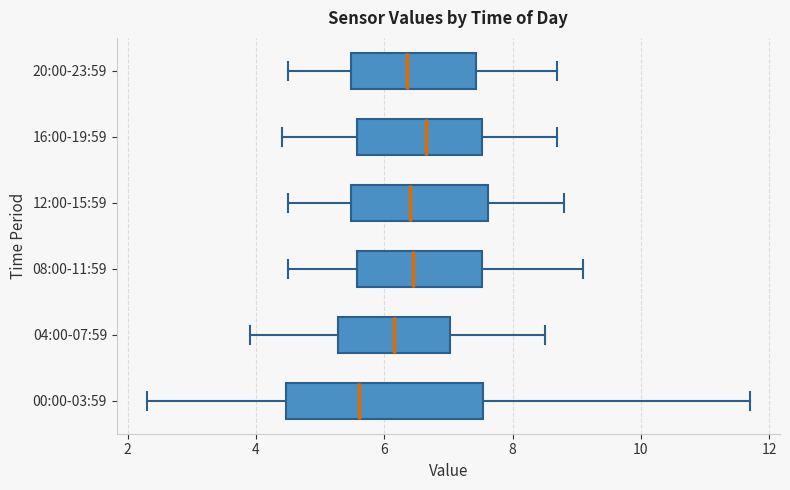

Which box has the furthest to the right median line?

16:00-19:59